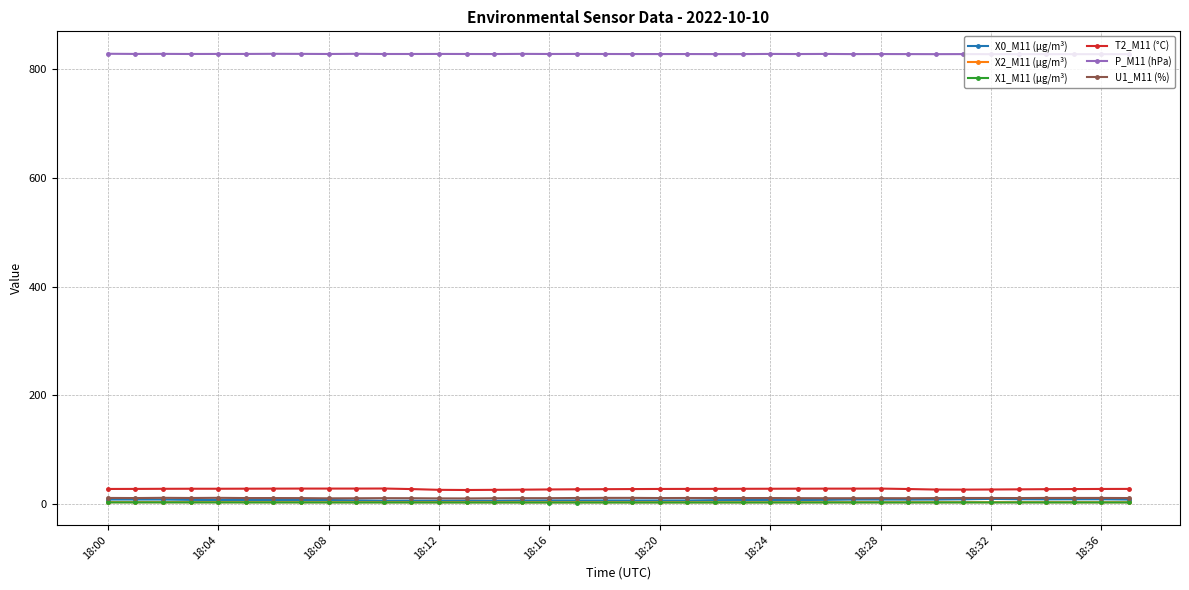

True or false: T2_M11 (°C) and U1_M11 (%) intersect in this chart.

False